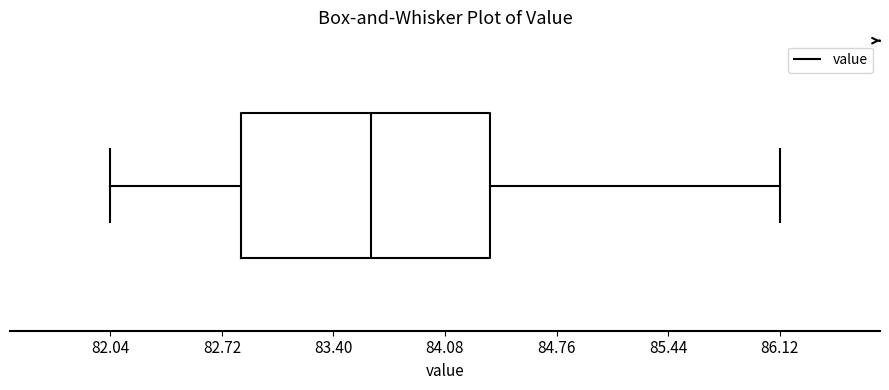

Transcribe this box plot: give where the median line is, the range the box spans, and where the two whiskers end, as read against the x-axis. The values are not printed on the chart, so give them approximately, as read against the axis.

median 83.6, box 82.8 to 84.4, whiskers 82.0 to 86.1